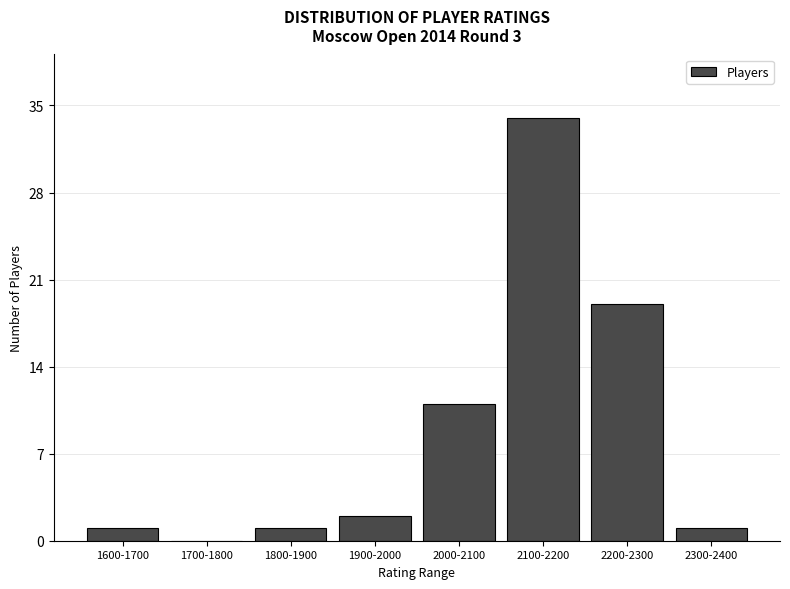

Reading left to right, transcribe all the data shown in this chart.

1600-1700=1	1700-1800=0	1800-1900=1	1900-2000=2	2000-2100=11	2100-2200=34	2200-2300=19	2300-2400=1